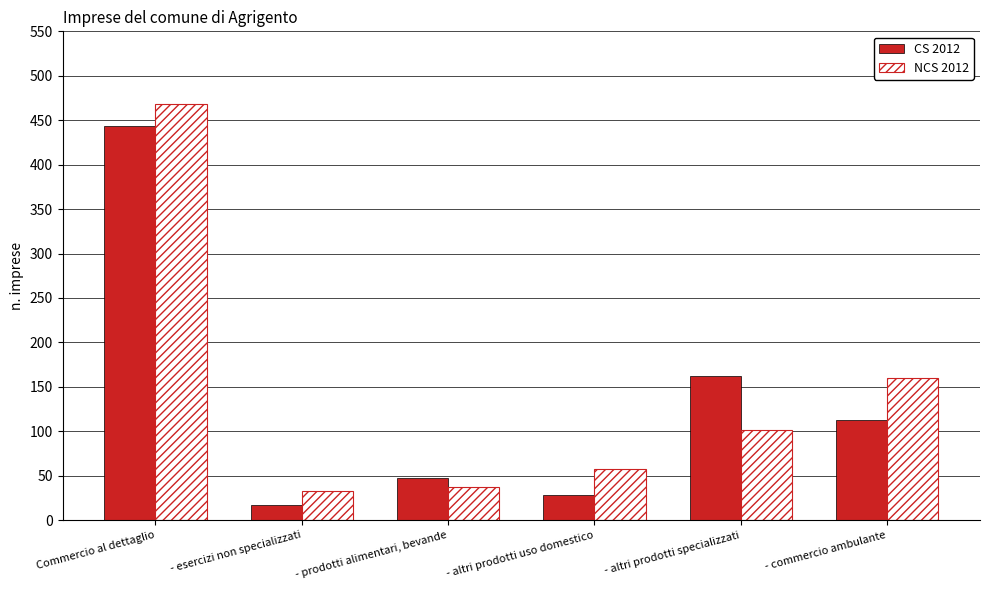

What is the difference between the NCS 2012 values at - commercio ambulante and - altri prodotti specializzati?

59.1